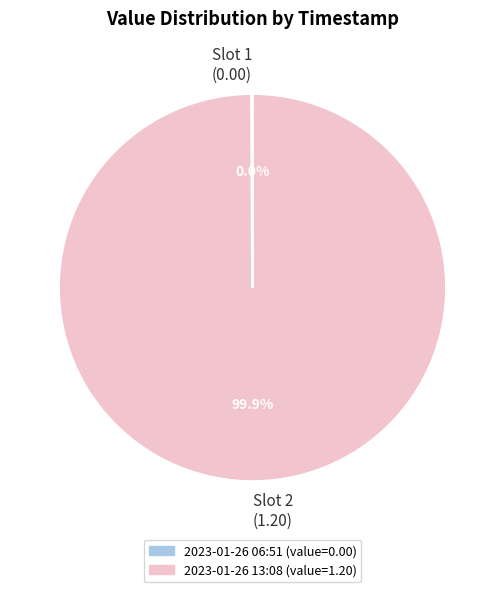

True or false: 2023-01-26T06:51:33.374Z accounts for 0% of the total.

True